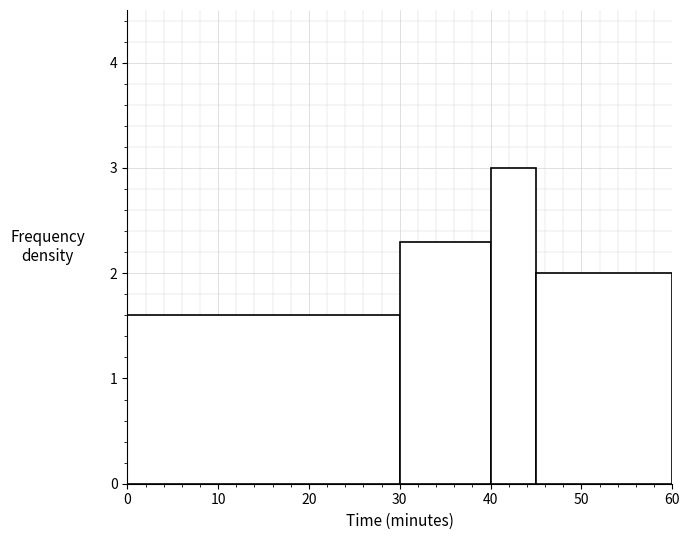

Reading left to right, transcribe this chart: for each bar, give the range it covers on the x-axis and its height. The values are not printed on the chart, so give them approximately, as read against the axis.

0 to 30: 1.6
30 to 40: 2.3
40 to 45: 3.0
45 to 60: 2.0